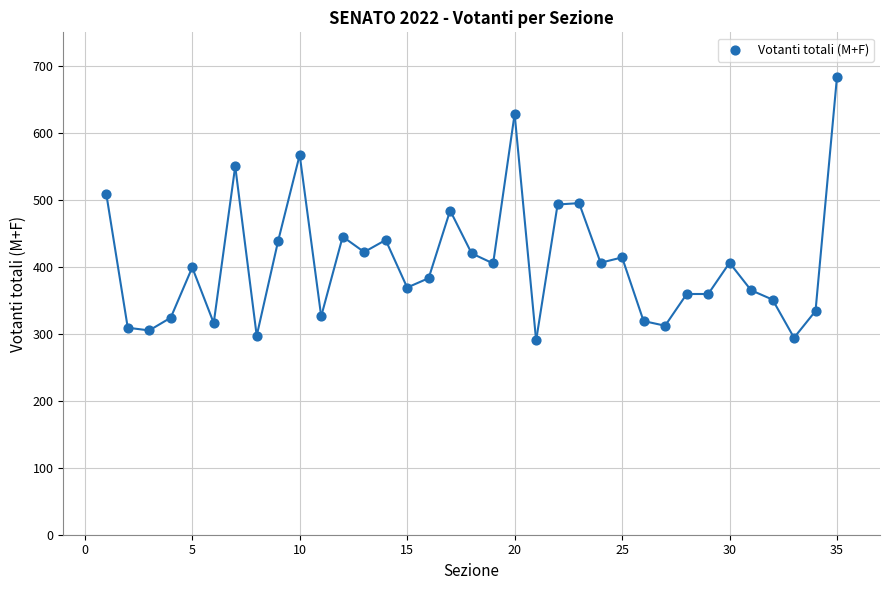

What is the range of Y values (max minus min)?

394